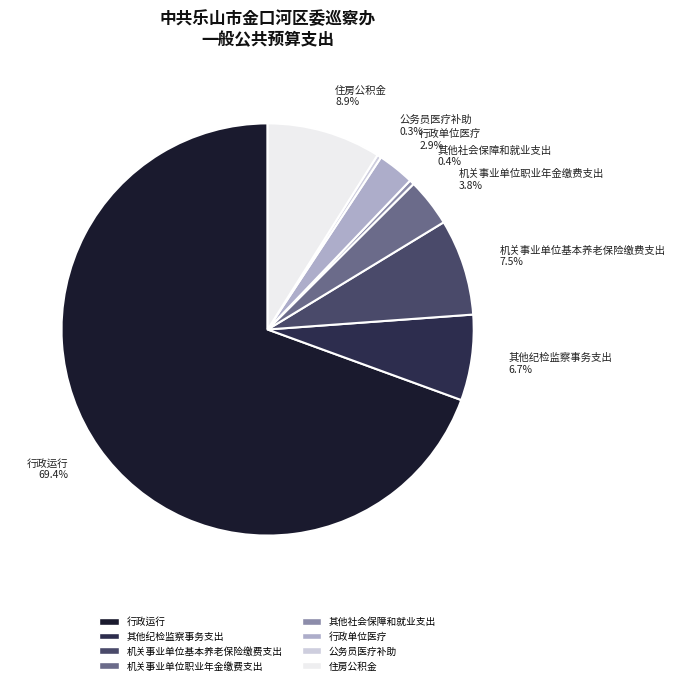

How many slices are in this pie chart?

8